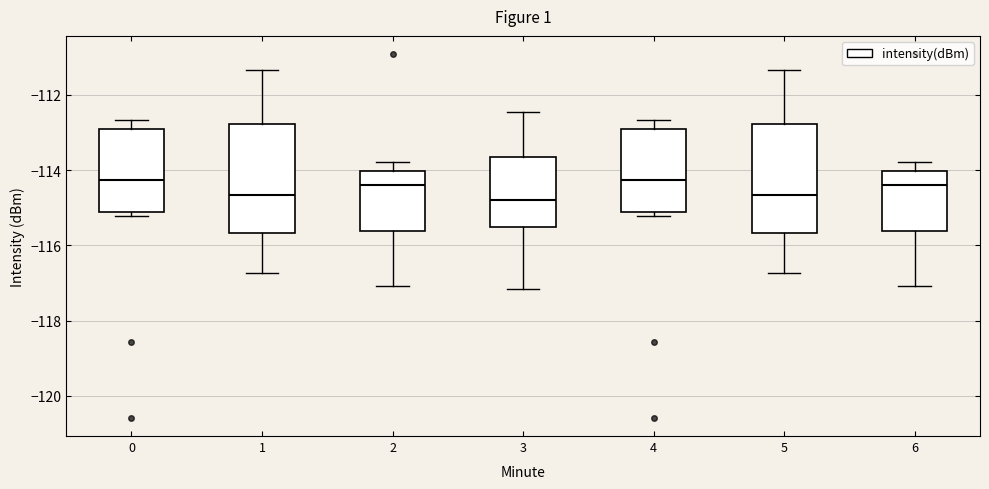

Reading left to right, read every box against the y-axis: the position of its median line, the range the box covers, and the ends of its whiskers. The values are not printed on the chart, so give them approximately, as read against the axis.

0: median -114.2, box -115.2 to -112.8, whiskers -115.2 (just below the box's lower edge) to -112.6
1: median -114.6, box -115.6 to -112.8, whiskers -116.8 to -111.4
2: median -114.4, box -115.6 to -114.0, whiskers -117.0 to -113.8
3: median -114.8, box -115.4 to -113.6, whiskers -117.2 to -112.4
4: median -114.2, box -115.2 to -112.8, whiskers -115.2 (just below the box's lower edge) to -112.6
5: median -114.6, box -115.6 to -112.8, whiskers -116.8 to -111.4
6: median -114.4, box -115.6 to -114.0, whiskers -117.0 to -113.8